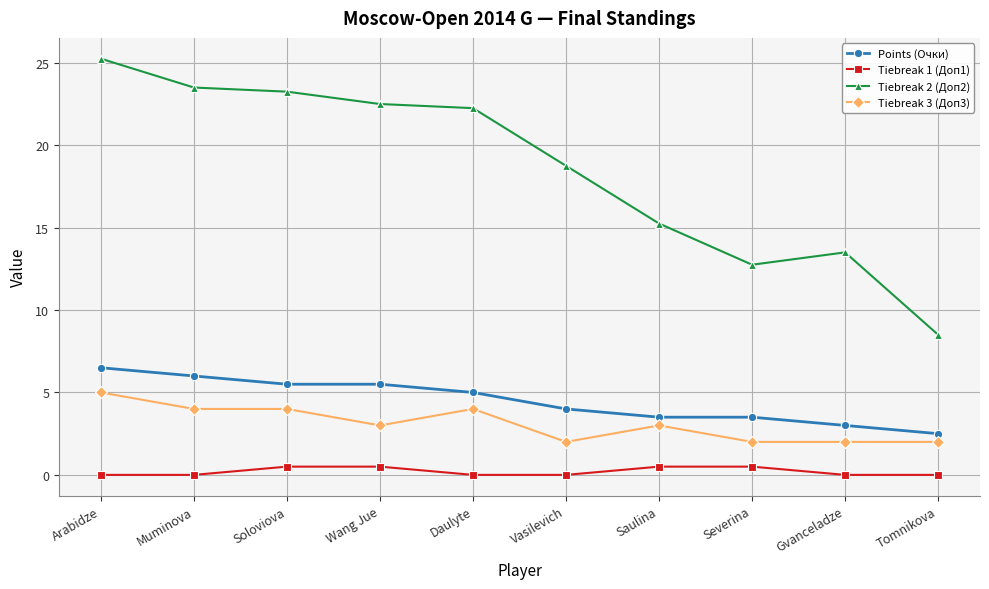

What is the value of the Tiebreak 3 (Доп3) point at the 4th from the left?

3.0